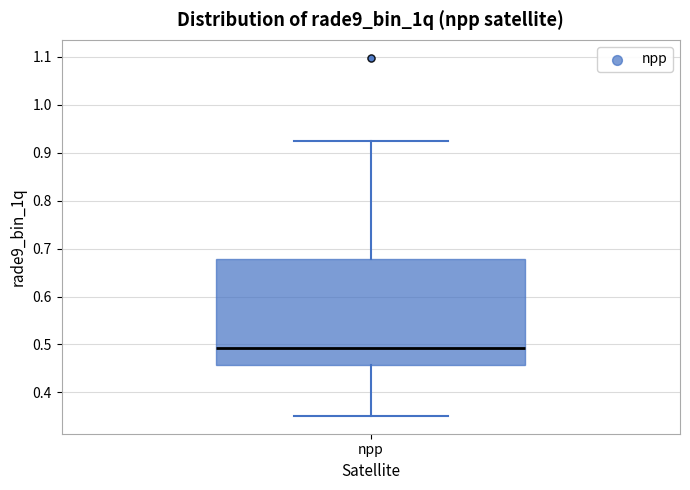

Where does the lower whisker of the box for npp end on the y-axis? The values are not printed on the chart, so give them approximately, as read against the axis.

0.35